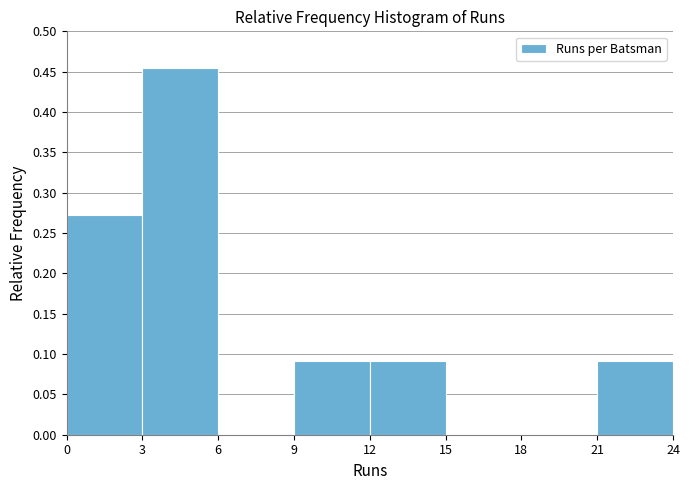

Reading left to right, list every bar in this chart as the range it spans on the x-axis followed by its height. The values are not printed on the chart, so give them approximately, as read against the axis.

0 to 3: 0.275
3 to 6: 0.455
6 to 9: 0
9 to 12: 0.090
12 to 15: 0.090
15 to 18: 0
18 to 21: 0
21 to 24: 0.090